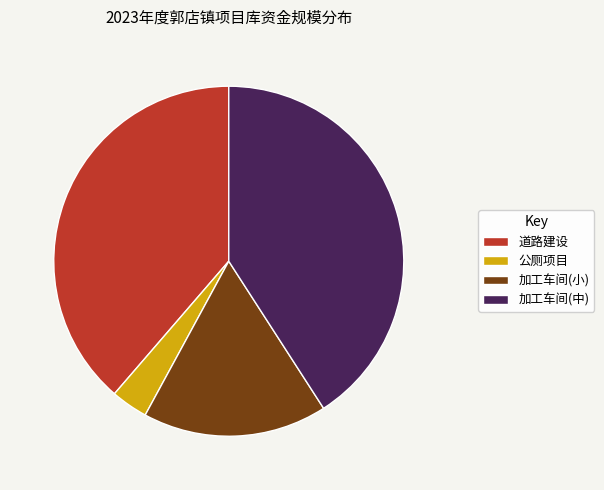

Is it true that 加工车间(小) is 12% of the pie?

False